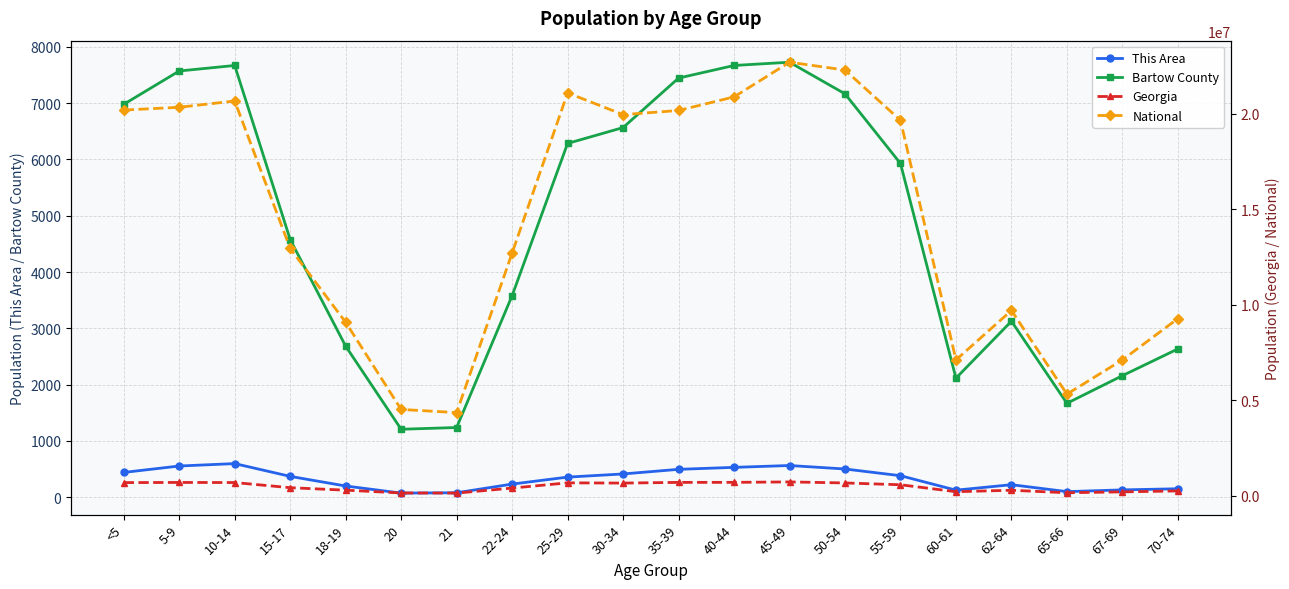

What is the greatest value displayed?

22708591